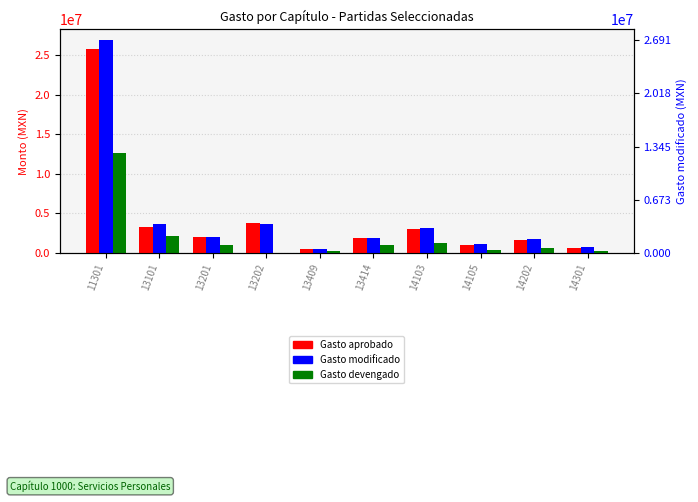

What is the difference between the maximum and minimum values in the Gasto aprobado series?

25221783.9